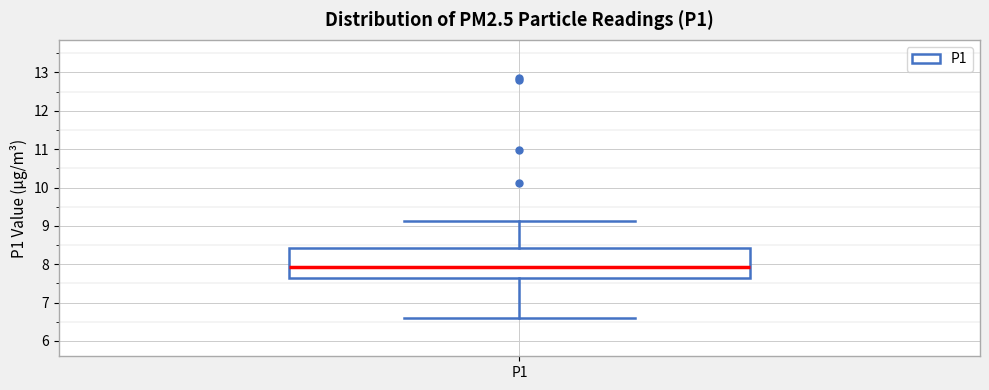

Where does the lower whisker of the box for P1 end on the y-axis? The values are not printed on the chart, so give them approximately, as read against the axis.

6.6